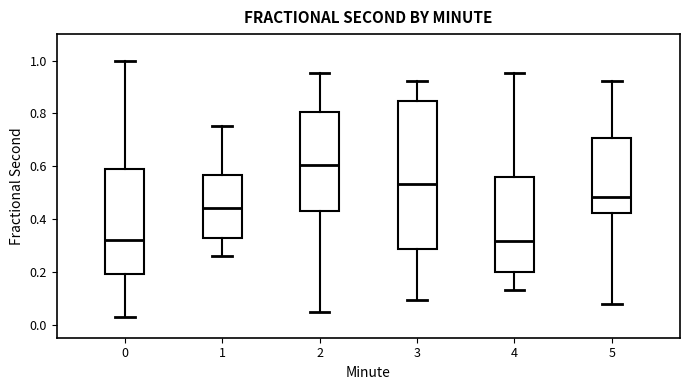

Where is the upper edge of the box at x = 1 on the y-axis? The values are not printed on the chart, so give them approximately, as read against the axis.

0.56